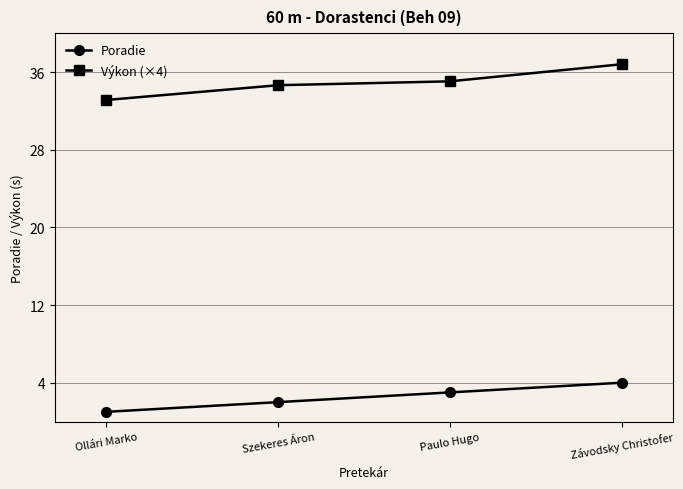

The Výkon (×4) series shows 35.0 at Paulo Hugo. True or false?

True